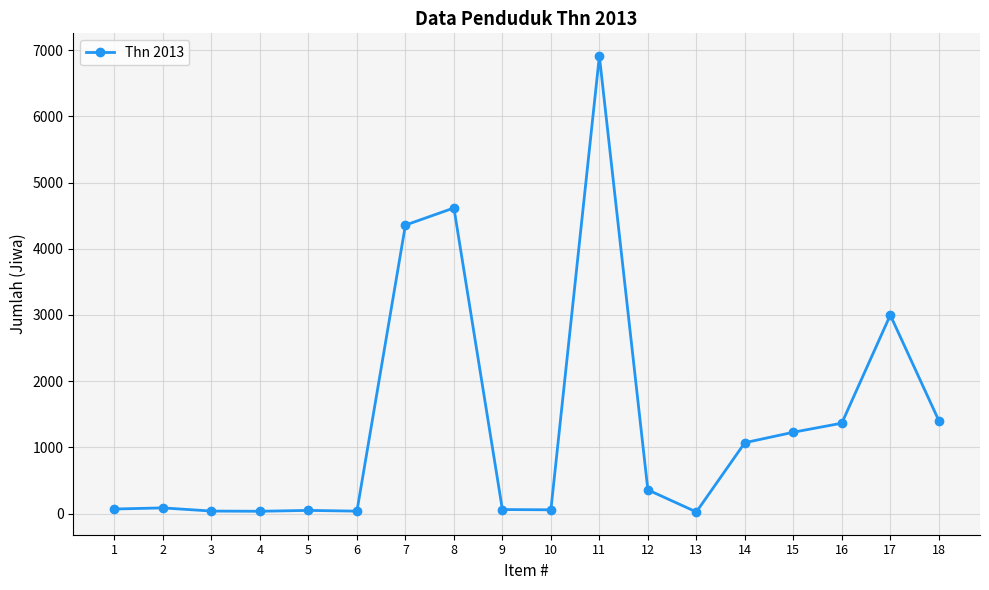

Does the chart display data point markers on the line(s)?

Yes